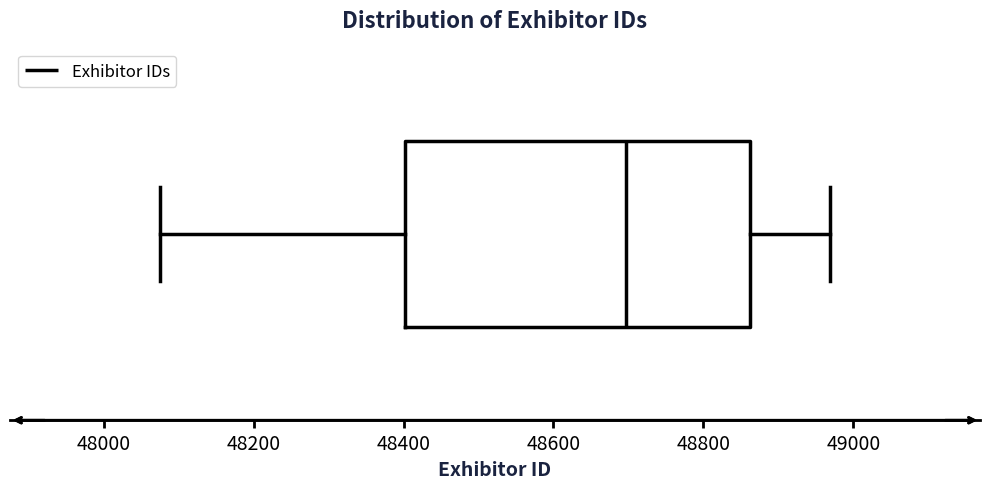

Where does the median line of the box sit on the x-axis? The values are not printed on the chart, so give them approximately, as read against the axis.

48700